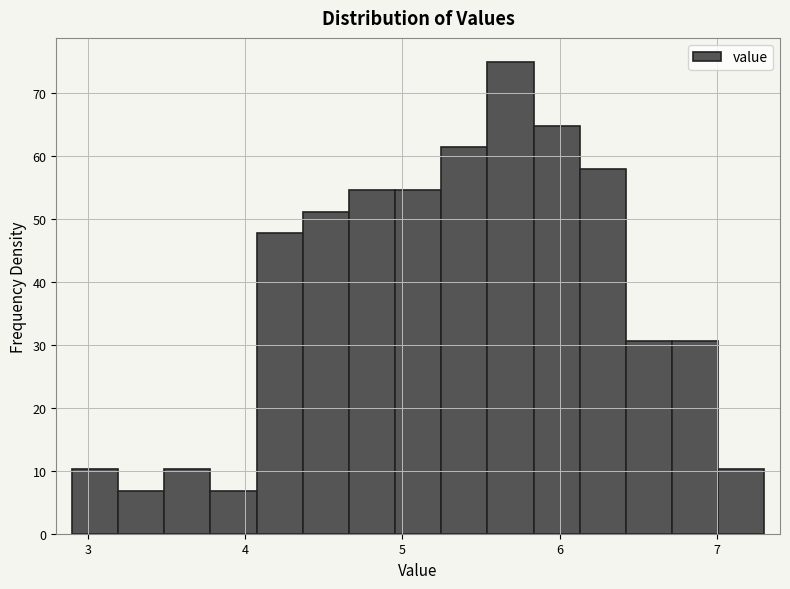

Read against the x-axis, roughly where is the centre of the tallest bar?

5.7